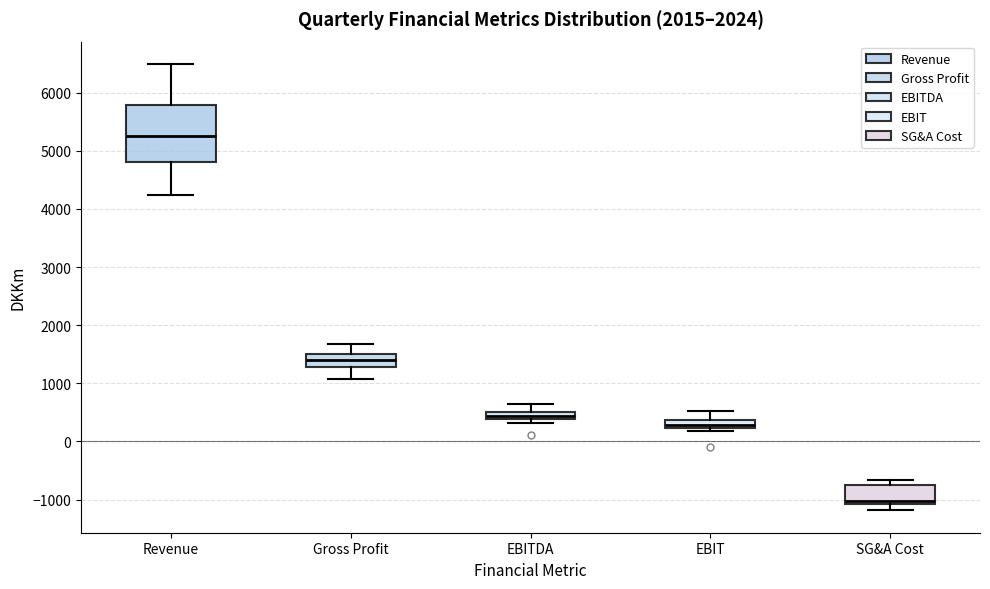

Comparing the boxes themselves (not the whiskers), which one is the tallest?

Revenue